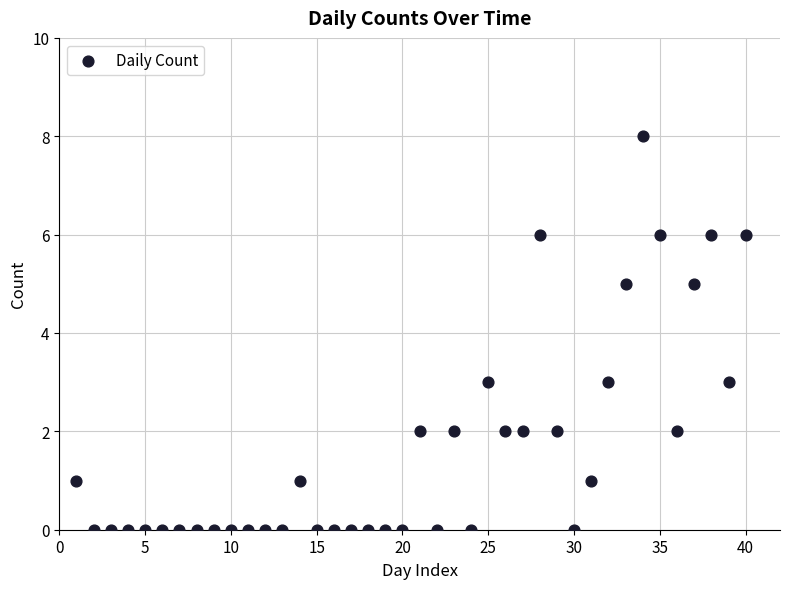

What is the range of Y values (max minus min)?

8